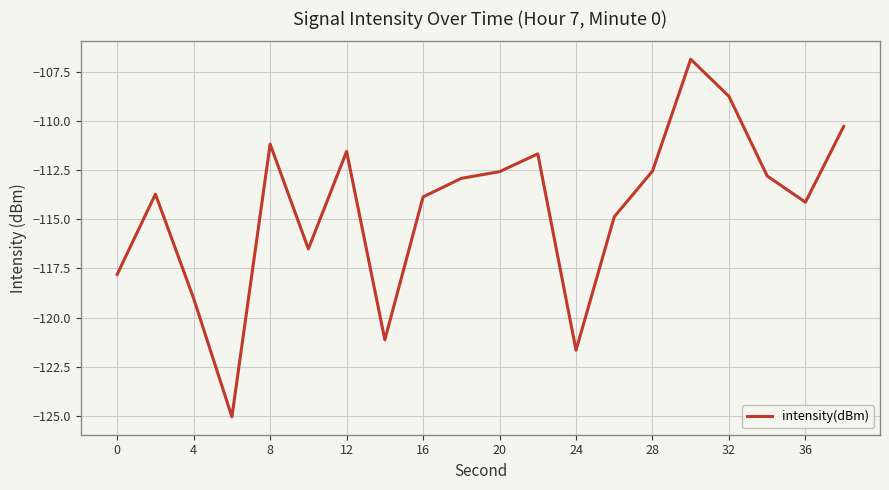

What is the greatest value displayed?

-106.9